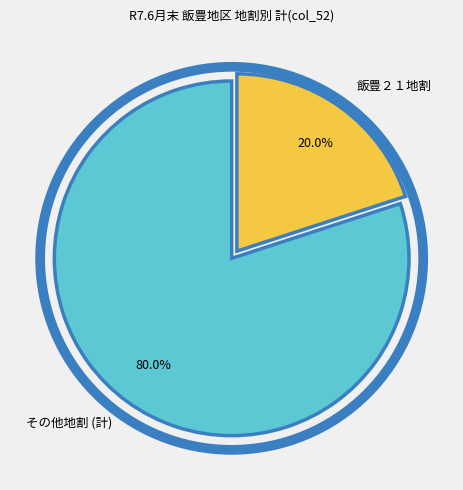

How much of the chart is everything except 飯豊２１地割?

80.0%